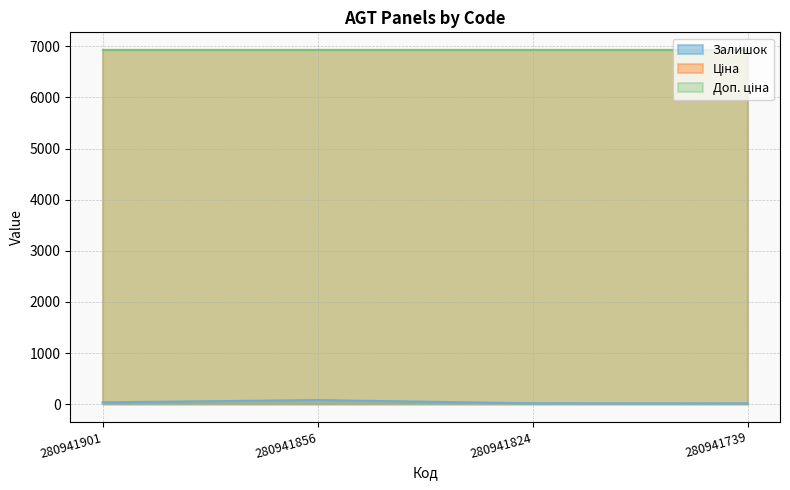

What is the sum of all Залишок values?

149.0